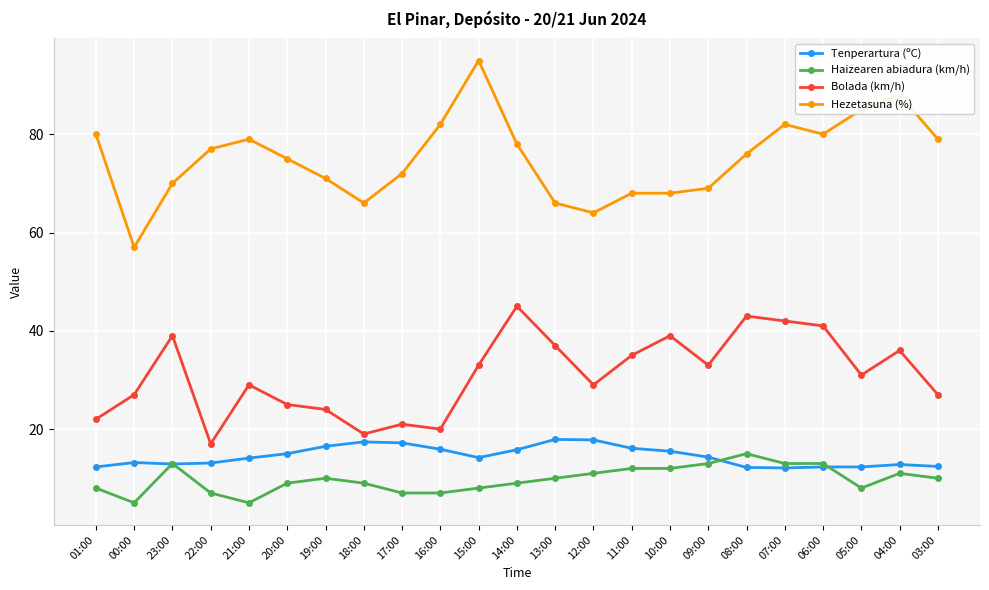

What is the lowest value of the Haizearen abiadura (km/h) series?

5.0